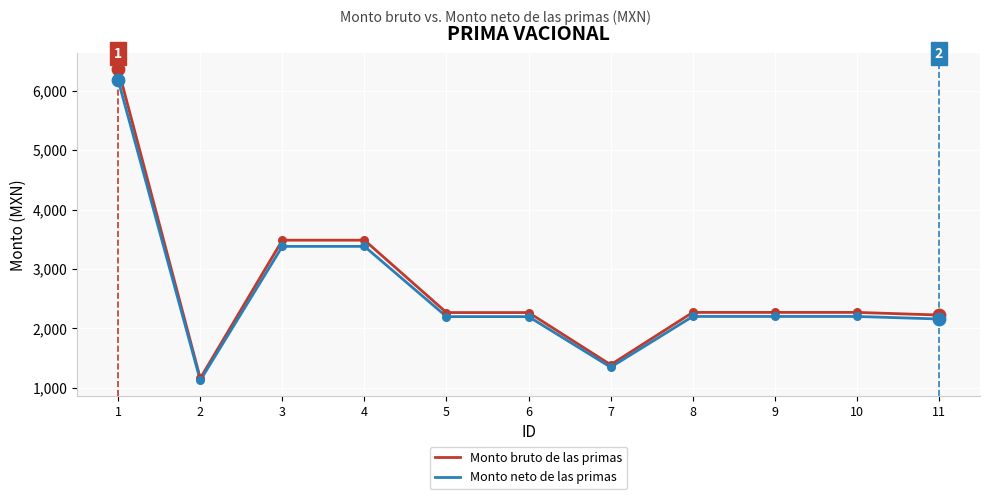

Between 7 and 8, which series saw the biggest shift?

Monto bruto de las primas